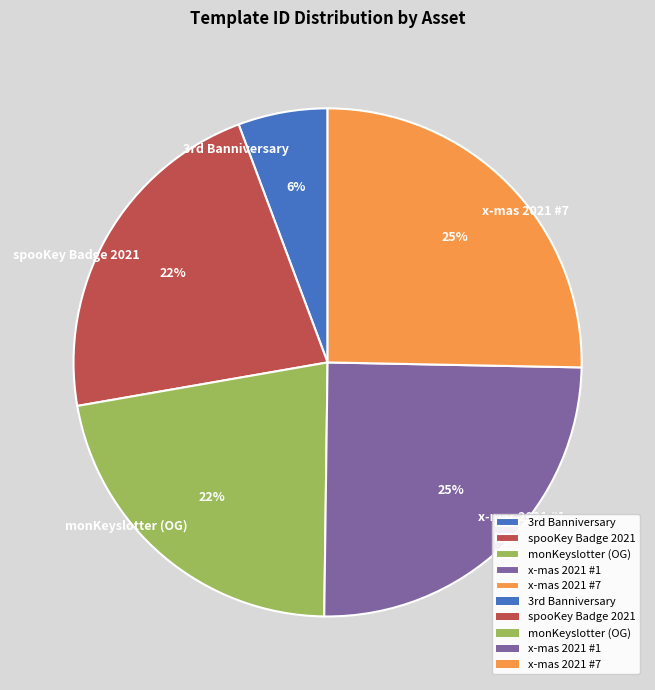

Do monKeyslotter (OG) and spooKey Badge 2021 together represent more than half of the pie?

No